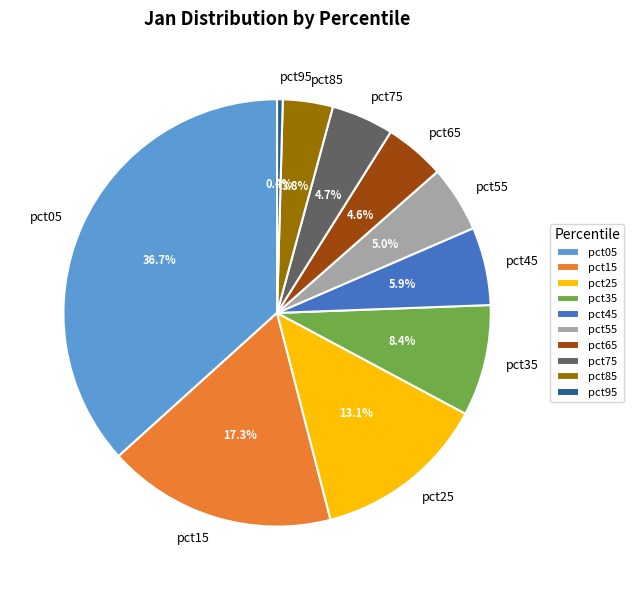

What percentage is the pct45 slice, to the nearest percent?

6%